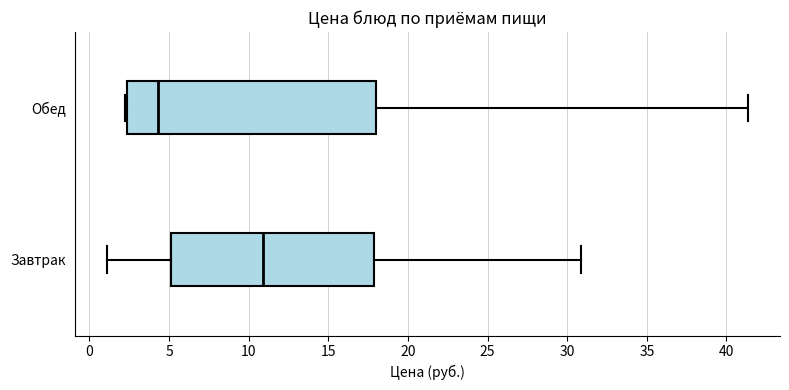

Reading bottom to top, read every box against the x-axis: the position of its median line, the range the box covers, and the ends of its whiskers. The values are not printed on the chart, so give them approximately, as read against the axis.

Завтрак: median 11.0, box 5.0 to 18.0, whiskers 1.0 to 31.0
Обед: median 4.5, box 2.5 to 18.0, whiskers 2.5 to 41.5